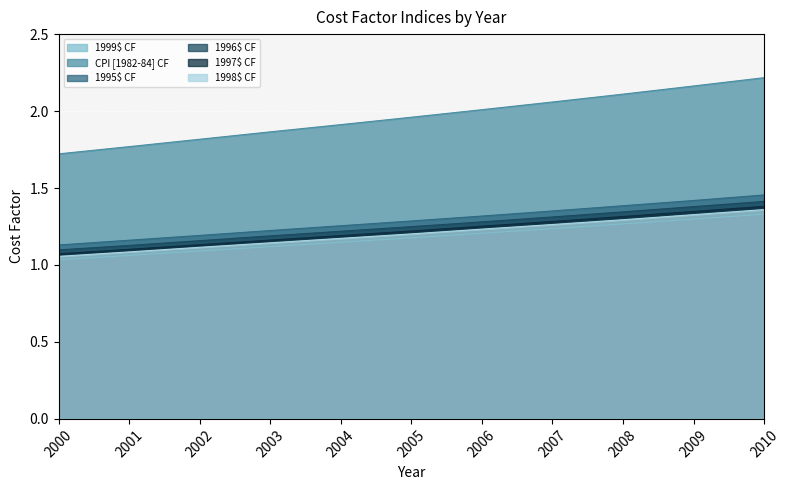

What is the smallest value displayed?

1.0